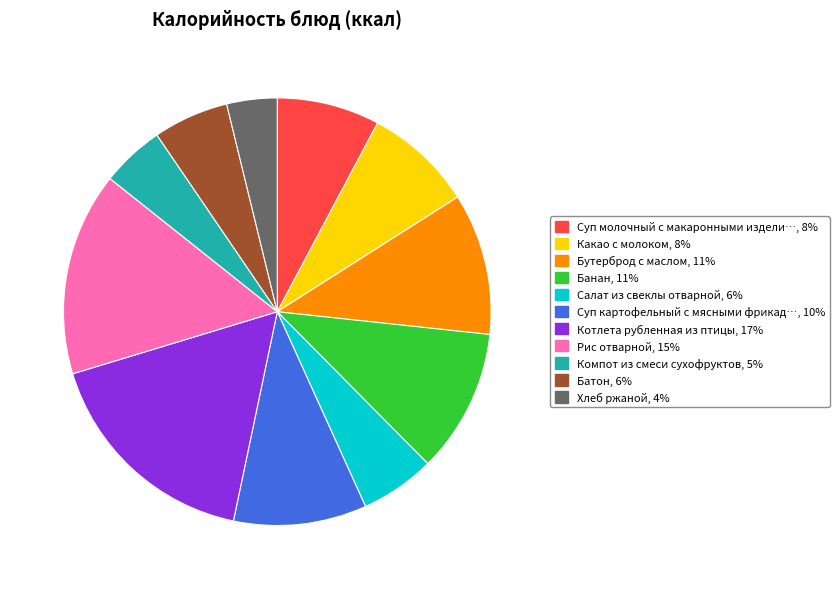

Is there a majority slice in this chart?

No